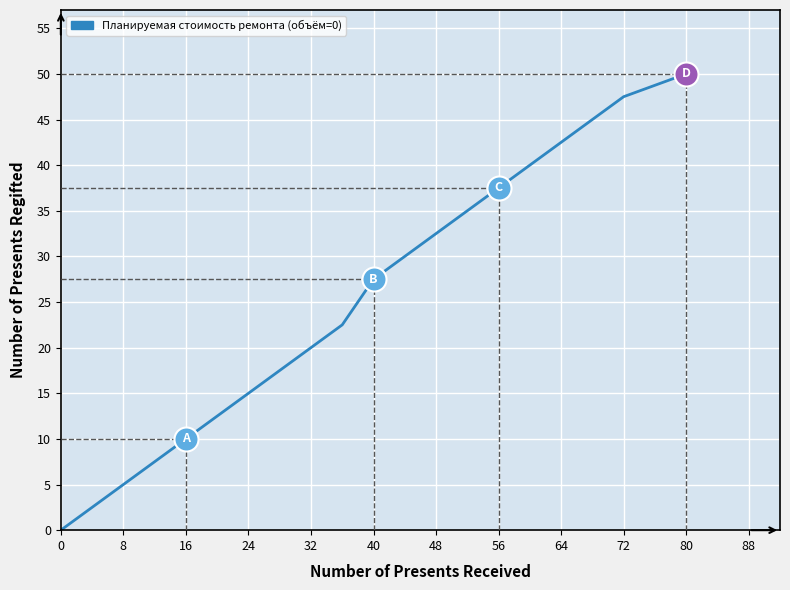

What is the greatest value displayed?

50.0